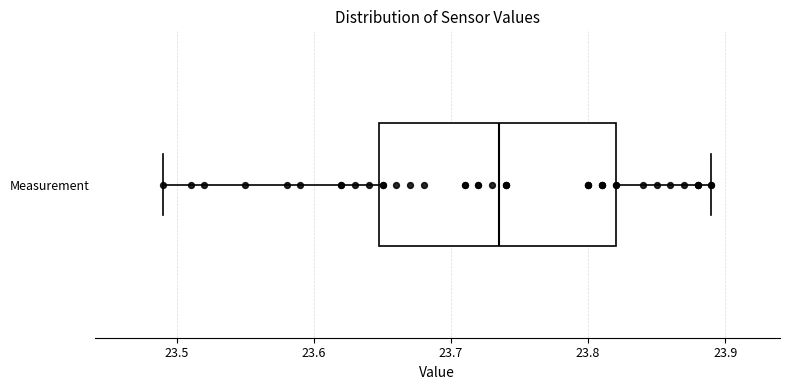

Transcribe this box plot: give where the median line is, the range the box spans, and where the two whiskers end, as read against the x-axis. The values are not printed on the chart, so give them approximately, as read against the axis.

median 23.74, box 23.65 to 23.82, whiskers 23.49 to 23.89